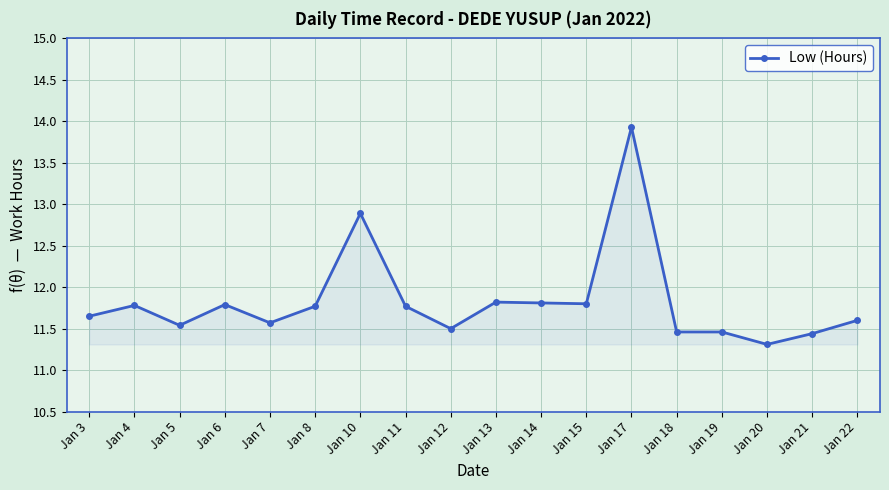

What is the value of the 8th point from the left?

11.8